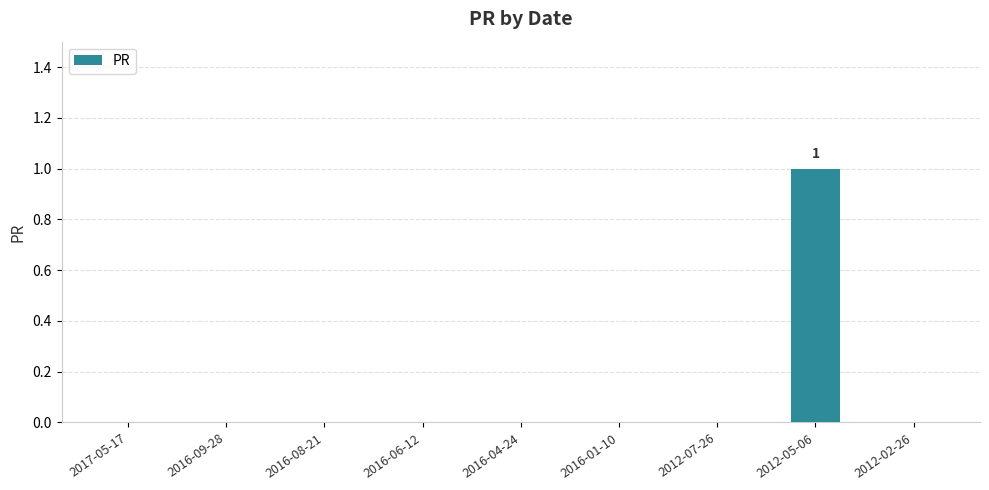

The chart shows a value of 0 at 2017-05-17. True or false?

True